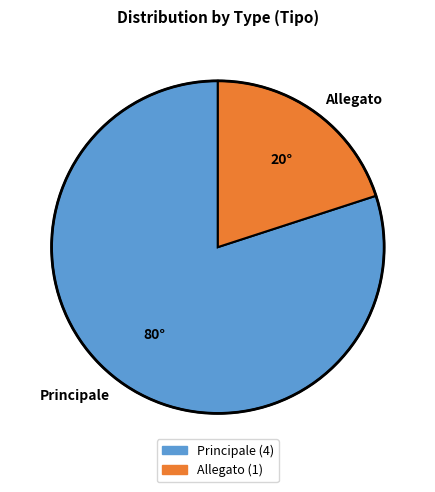

Rank the categories by value from highest to lowest.

Principale, Allegato